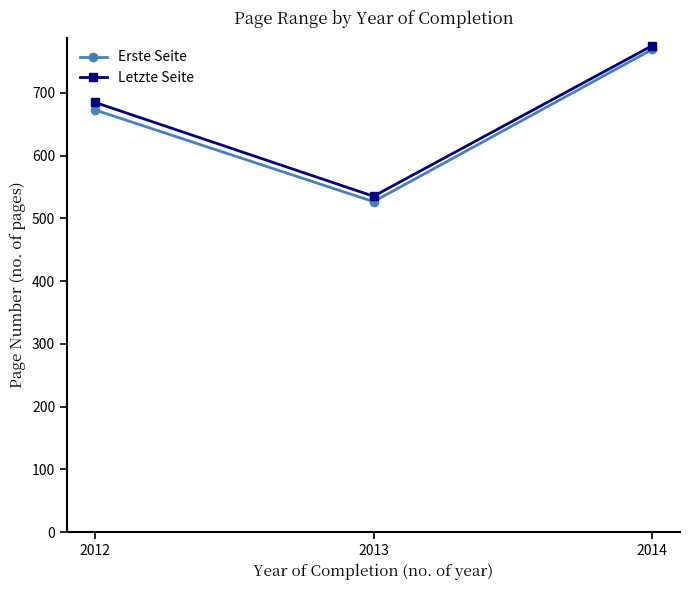

What is the average value of the Letzte Seite series?

665.0